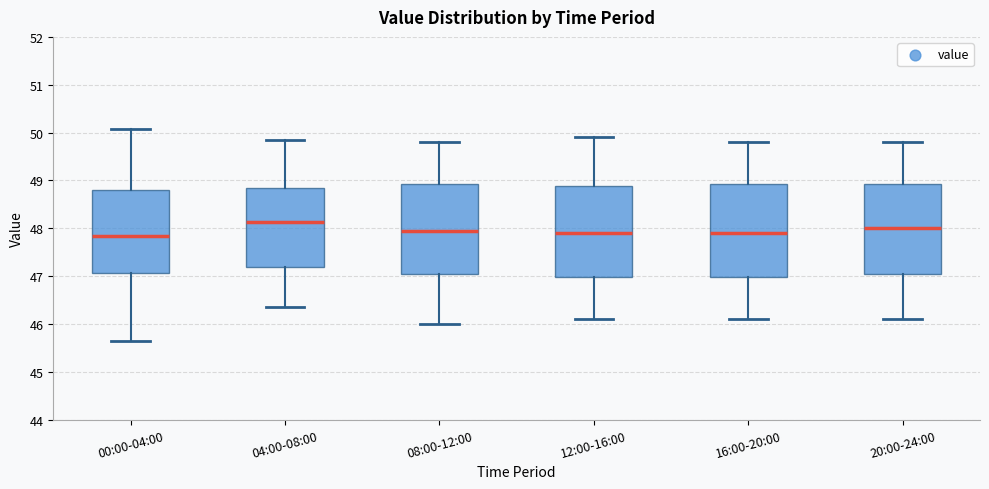

Reading left to right, transcribe this box plot: for each box, give where its median line is, the range the box spans, and where its two whiskers end, as read against the y-axis. The values are not printed on the chart, so give them approximately, as read against the axis.

00:00-04:00: median 47.8, box 47.1 to 48.8, whiskers 45.7 to 50.1
04:00-08:00: median 48.1, box 47.2 to 48.8, whiskers 46.4 to 49.9
08:00-12:00: median 48.0, box 47.1 to 48.9, whiskers 46.0 to 49.8
12:00-16:00: median 47.9, box 47.0 to 48.9, whiskers 46.1 to 49.9
16:00-20:00: median 47.9, box 47.0 to 48.9, whiskers 46.1 to 49.8
20:00-24:00: median 48.0, box 47.1 to 48.9, whiskers 46.1 to 49.8